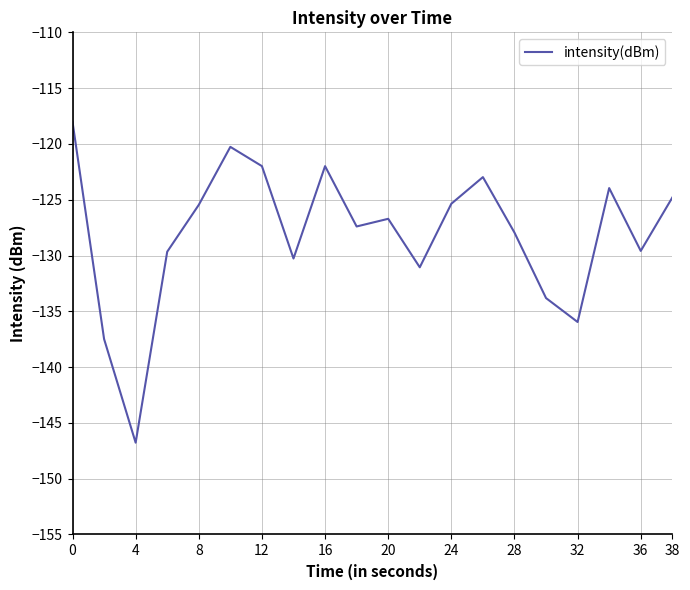

How many lines are shown in the chart?

1